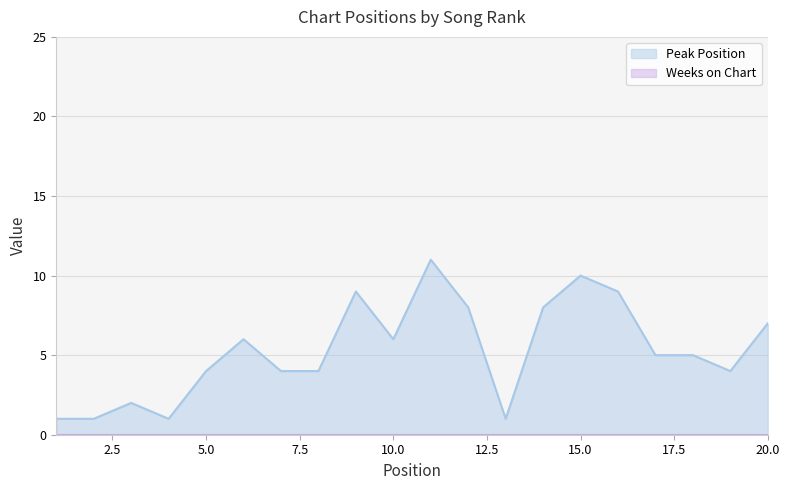

Reading left to right, extract all data points from this chart.

1	1	2	1	4	6	4	4	9	6	11	8	1	8	10	9	5	5	4	7